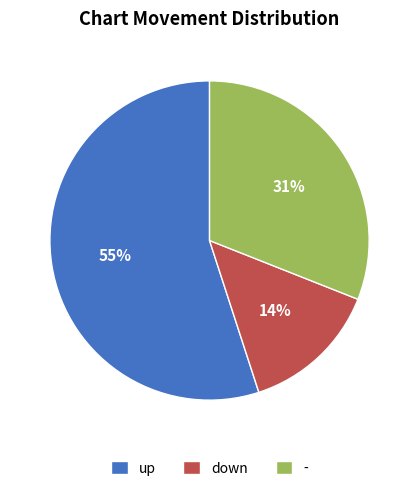

To the nearest percent, what portion does up represent?

55%